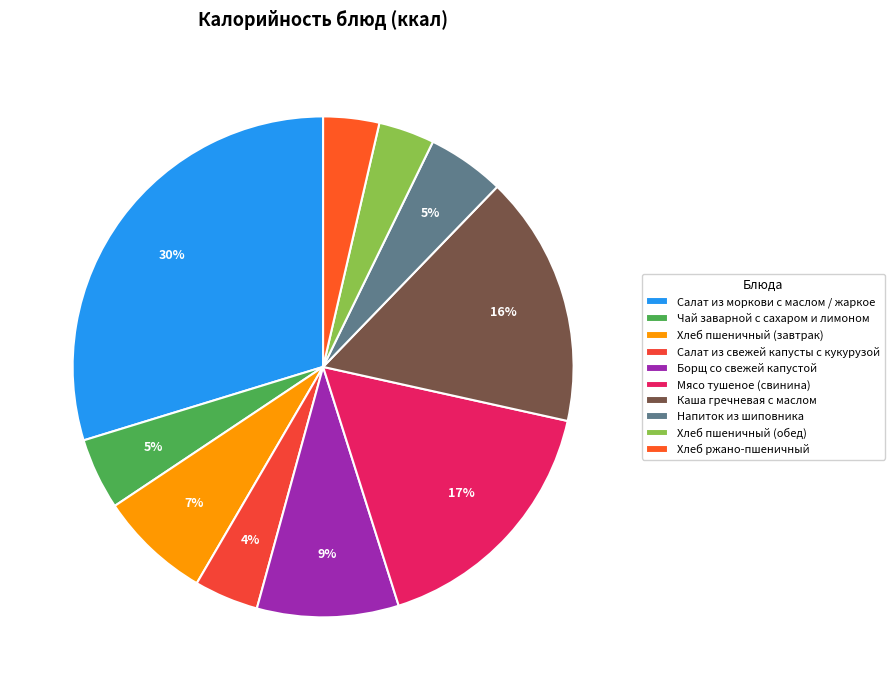

Do Салат из моркови с маслом / жаркое and Хлеб пшеничный (завтрак) together represent more than half of the pie?

No